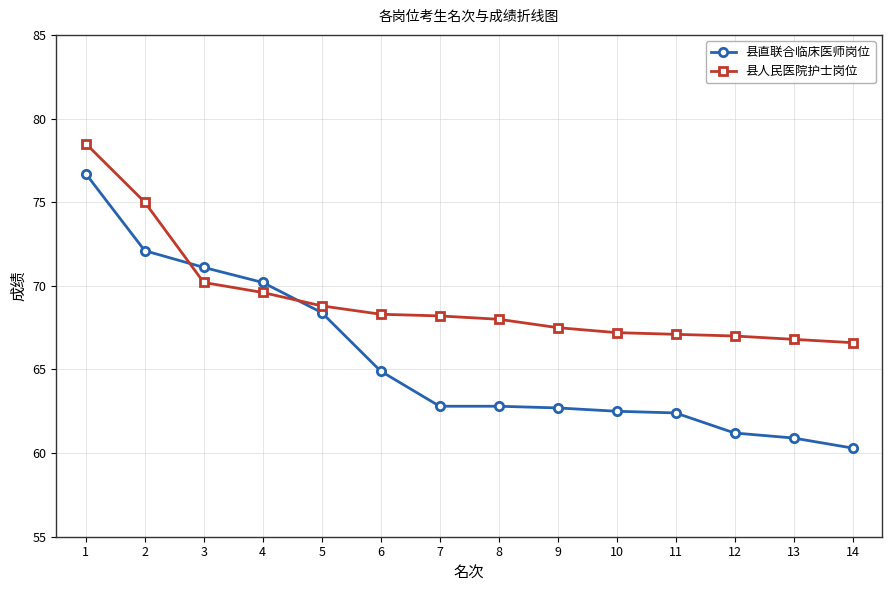

True or false: 县直联合临床医师岗位 and 县人民医院护士岗位 cross at least once.

True